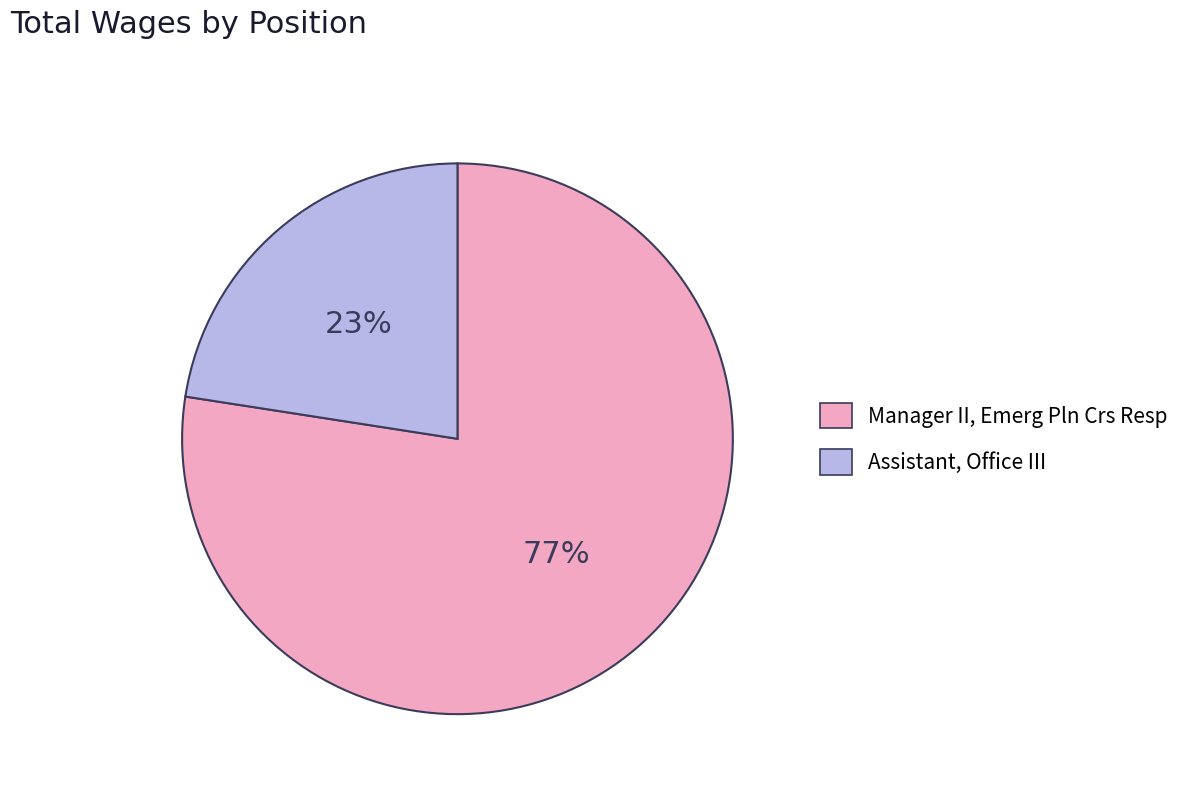

Combined, do Manager II, Emerg Pln Crs Resp and Assistant, Office III account for over 50%?

Yes